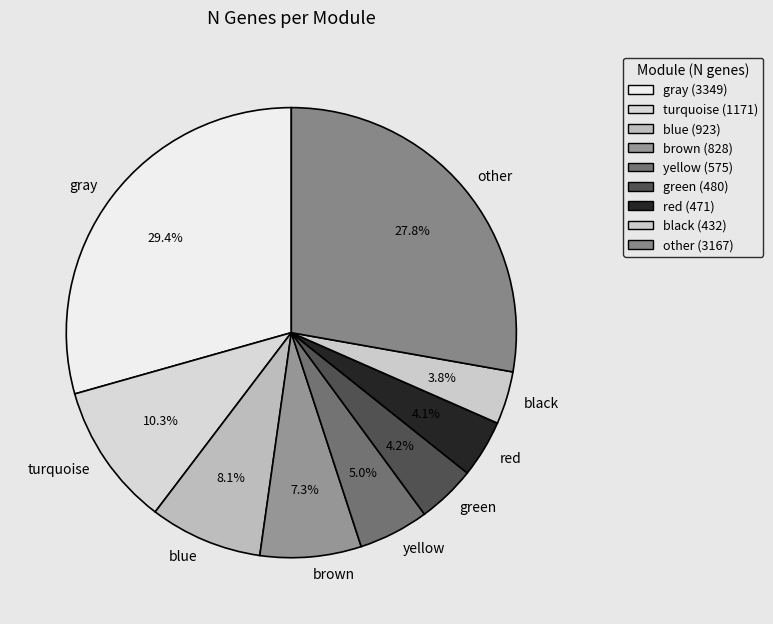

Does any single category account for the majority?

No